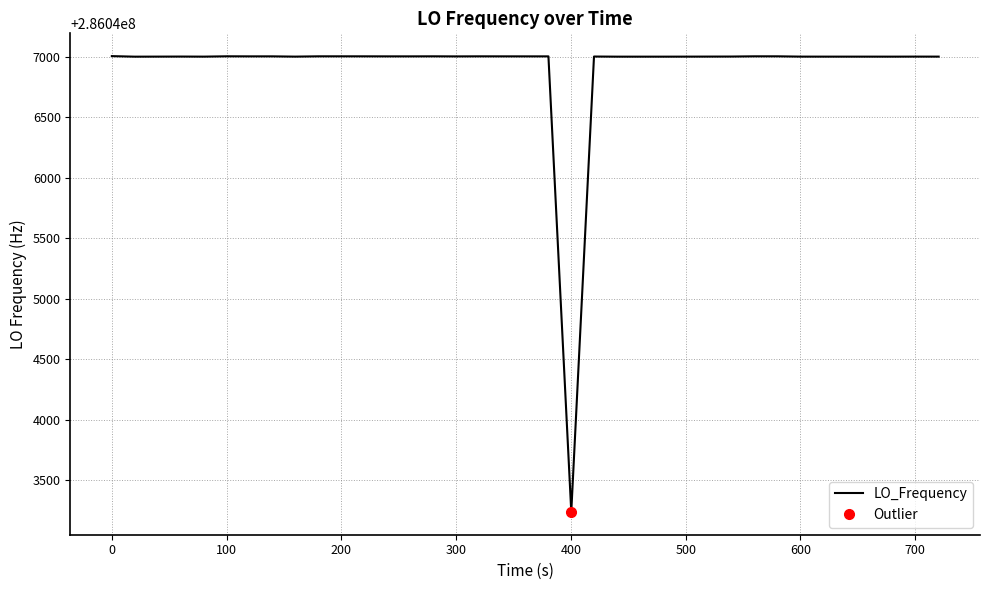

What is the maximum value for LO_Frequency?

286047004.3